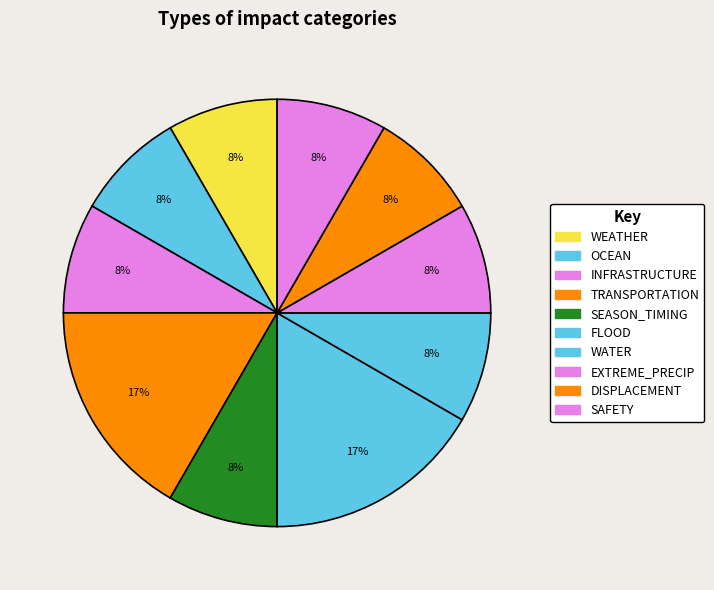

Count the number of slices in the pie.

10